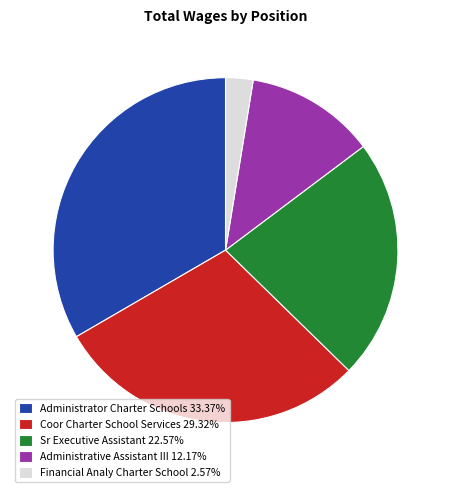

Does Administrator Charter Schools 33.37% account for over 50% of the chart?

No